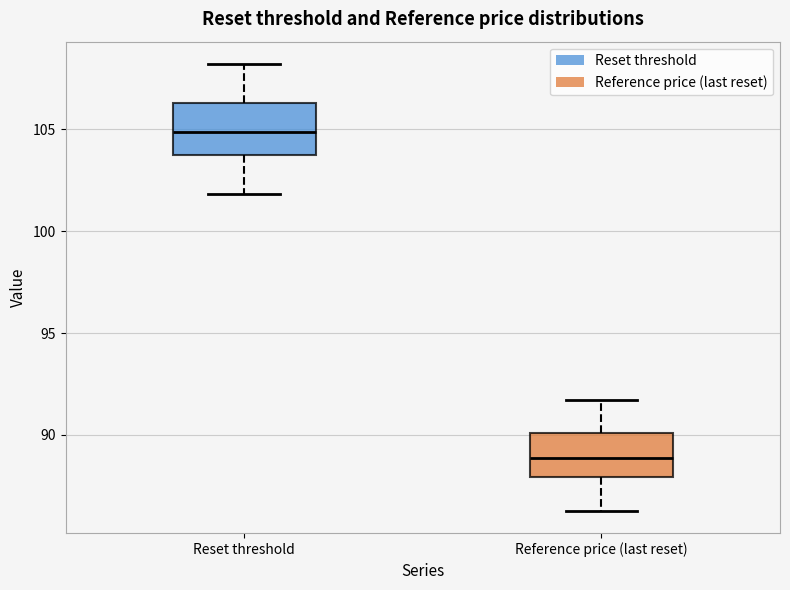

Which box's median line is the highest?

Reset threshold